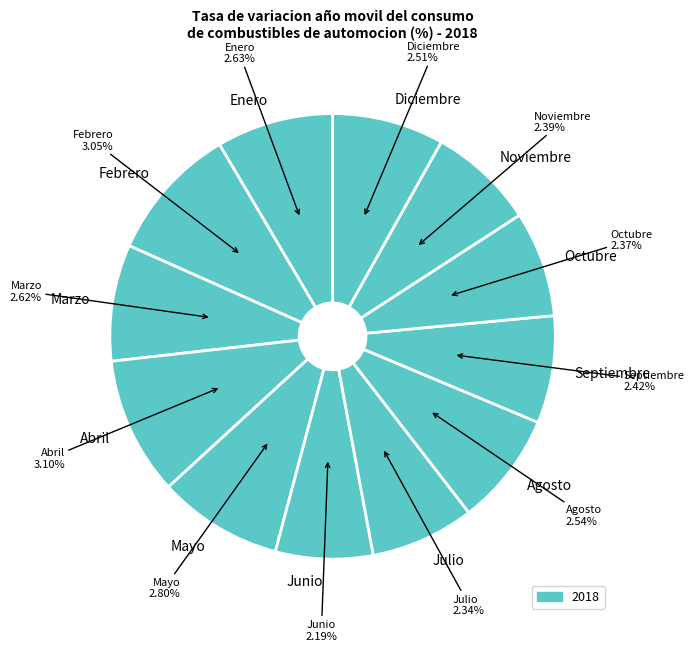

Is there a majority slice in this chart?

No